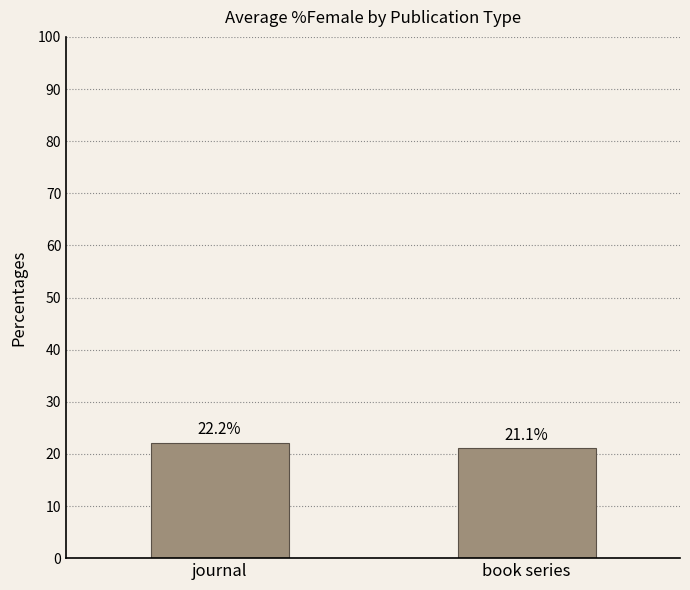

Reading left to right, what are all the values shown in this chart?

journal=22.2	book series=21.1